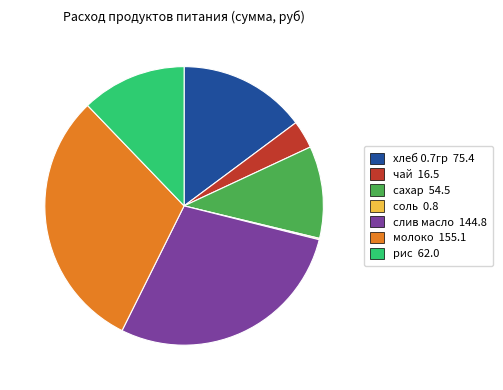

Approximately how many times larger is the value at хлеб 0.7гр compared to сахар?

1.4